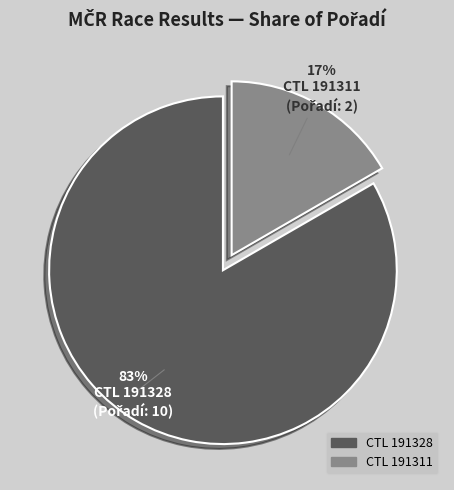

To the nearest percent, what is the average slice percentage?

50%